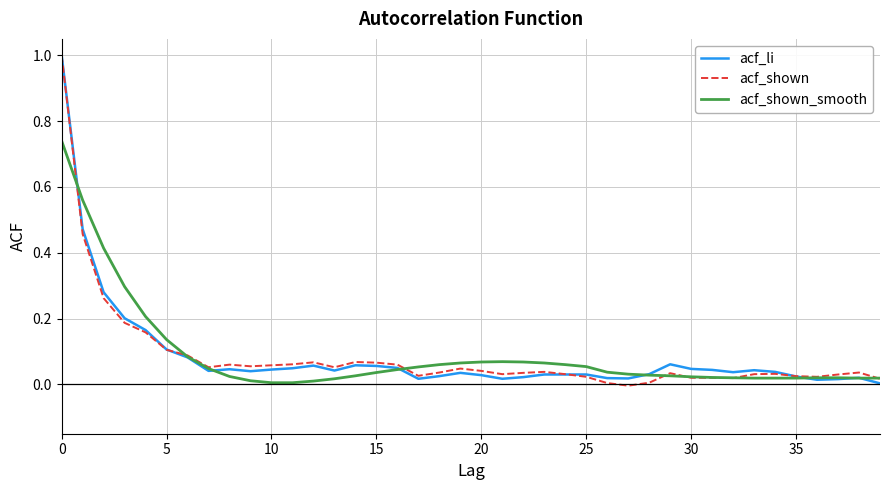

What is the maximum value shown in the chart?

1.0